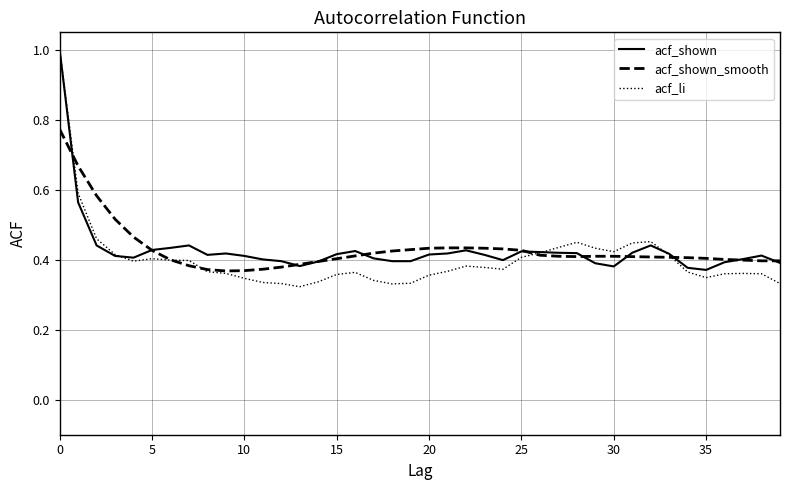

What is the difference between the second highest and second lowest values in the acf_shown series?

0.2